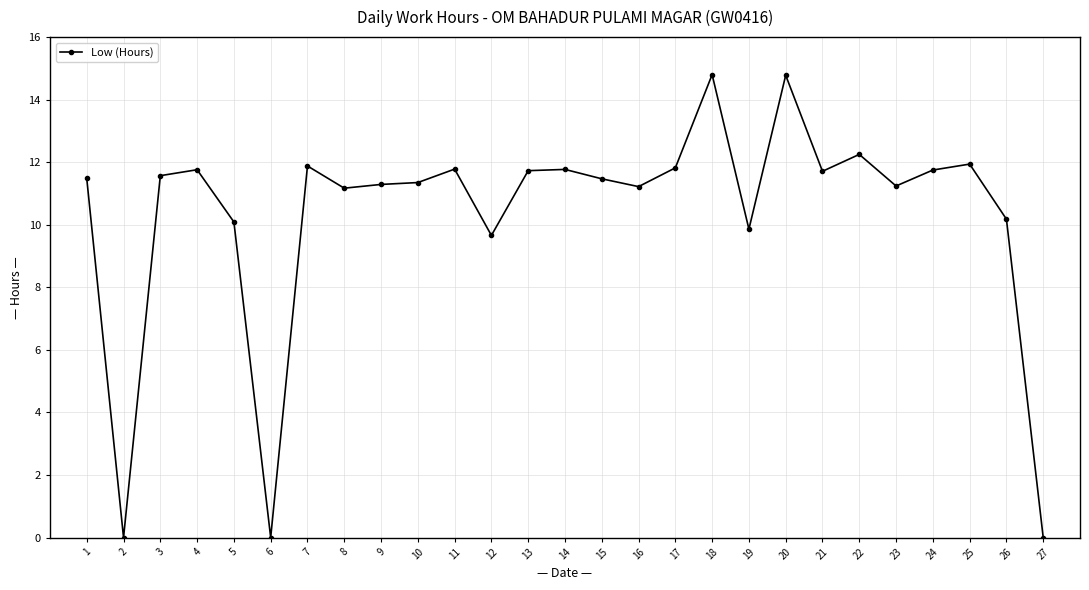

How many categories are shown in the chart?

27